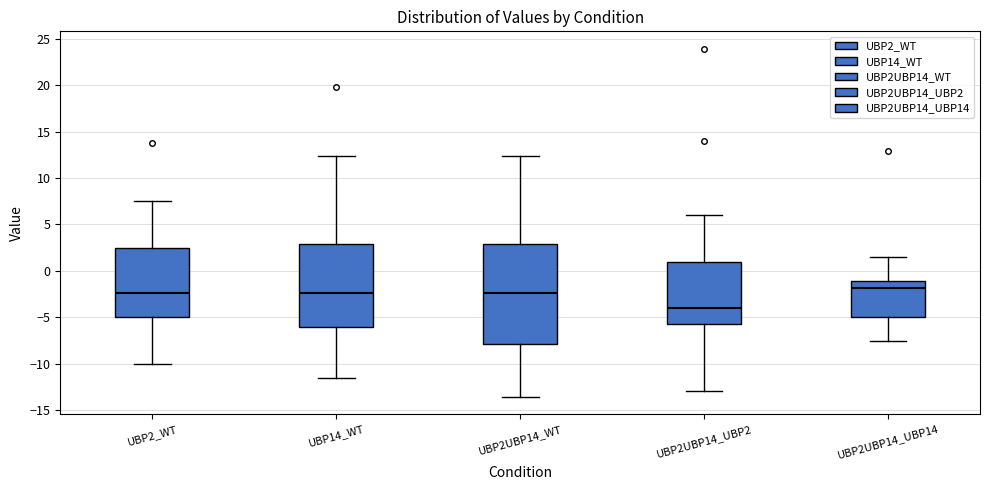

Reading left to right, transcribe this box plot: for each box, give where its median line is, the range the box spans, and where its two whiskers end, as read against the y-axis. The values are not printed on the chart, so give them approximately, as read against the axis.

UBP2_WT: median -2.5, box -5.0 to 2.5, whiskers -10.0 to 7.5
UBP14_WT: median -2.5, box -6.0 to 3.0, whiskers -11.5 to 12.5
UBP2UBP14_WT: median -2.5, box -8.0 to 3.0, whiskers -13.5 to 12.5
UBP2UBP14_UBP2: median -4.0, box -5.5 to 1.0, whiskers -13.0 to 6.0
UBP2UBP14_UBP14: median -2.0, box -5.0 to -1.0, whiskers -7.5 to 1.5